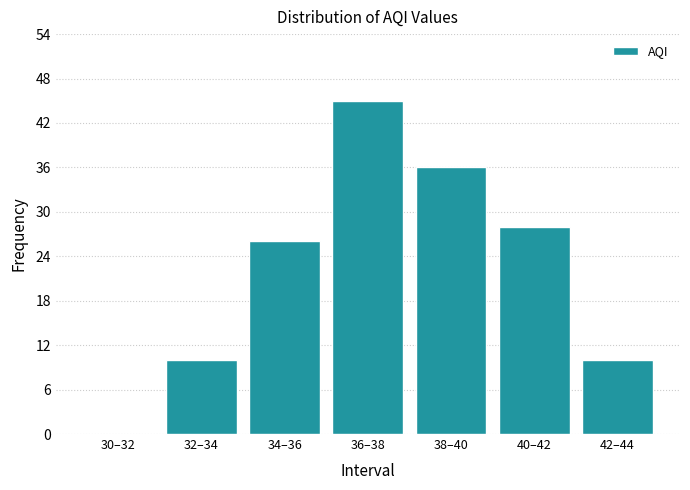

Reading left to right, transcribe all the data shown in this chart.

30–32=0	32–34=10	34–36=26	36–38=45	38–40=36	40–42=28	42–44=10